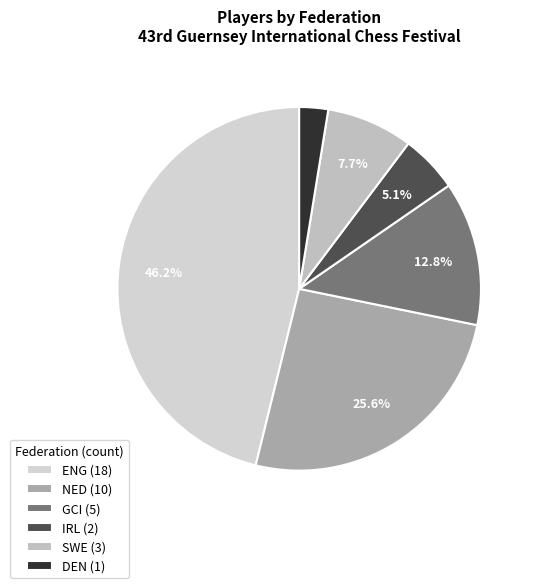

Is IRL the majority of the pie?

No